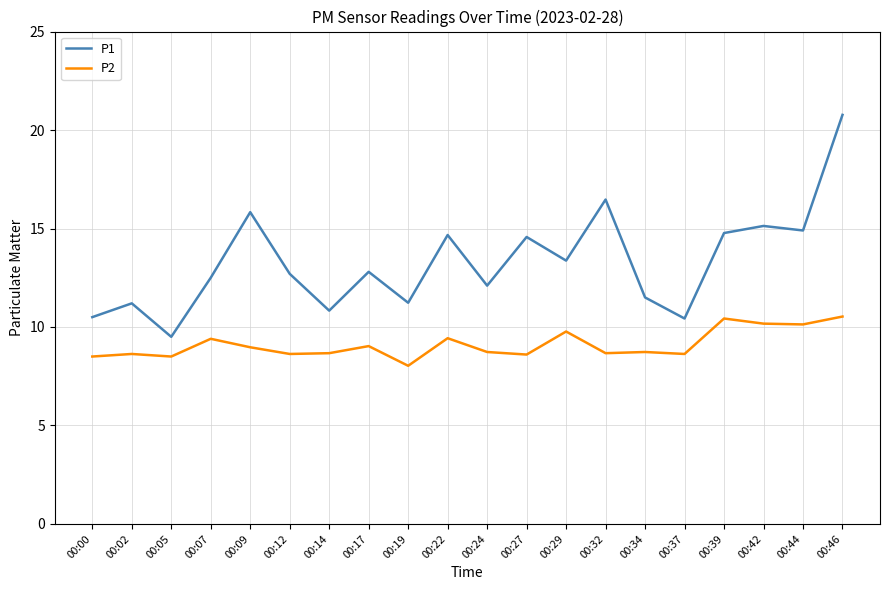

Which series has the widest spread of values?

P1